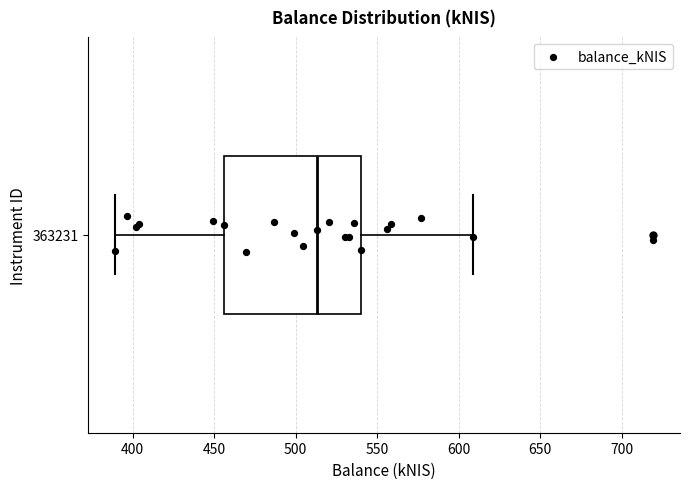

Transcribe this box plot: give where the median line is, the range the box spans, and where the two whiskers end, as read against the x-axis. The values are not printed on the chart, so give them approximately, as read against the axis.

median 515, box 455 to 540, whiskers 390 to 610